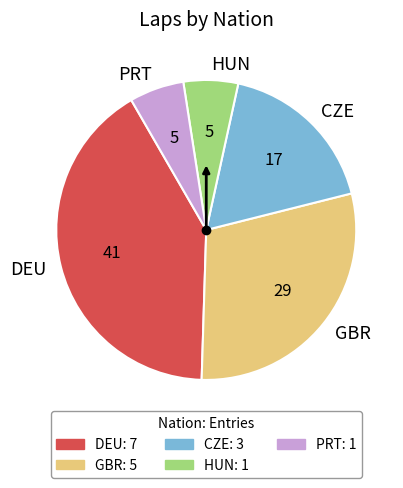

Which slice is the largest?

DEU